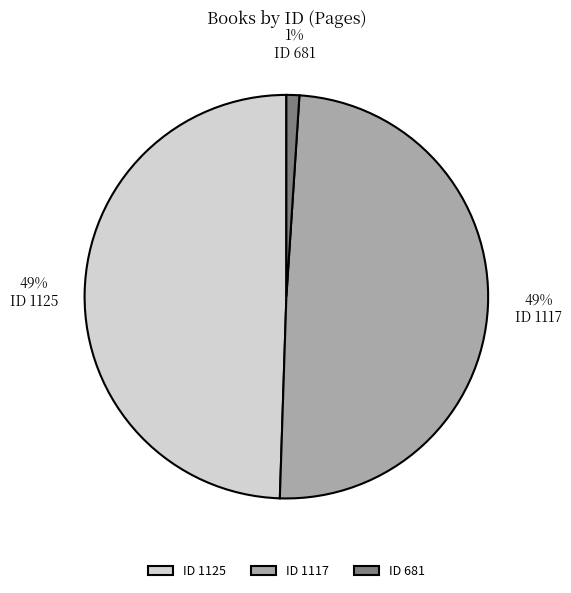

Approximately how many times larger is the value at ID 1117 compared to ID 1125?

1.0